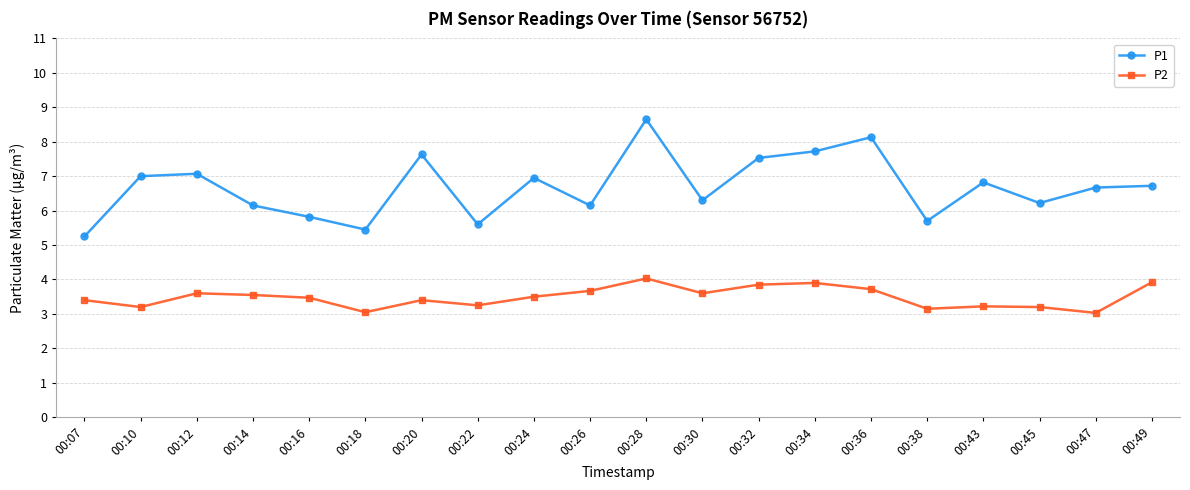

Which series has the largest range (max minus min)?

P1